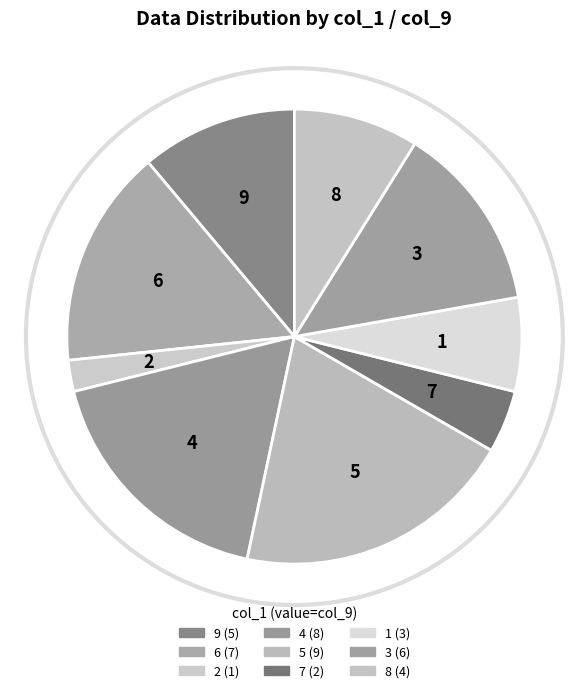

Count the number of slices in the pie.

9